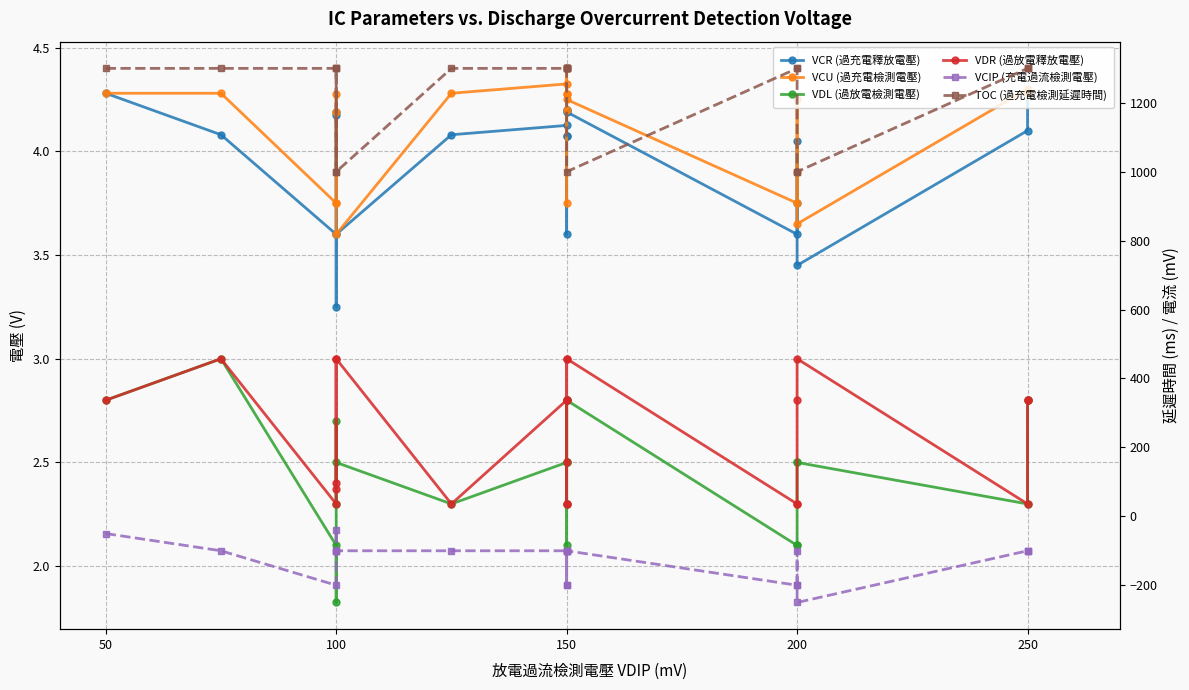

At which label is VDR (過放電釋放電壓) closest to 2?

100